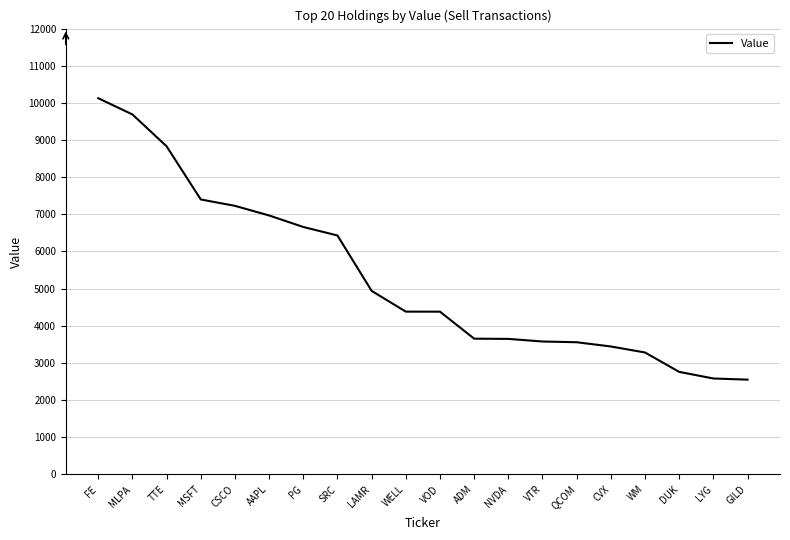

What is the smallest value displayed?

2549